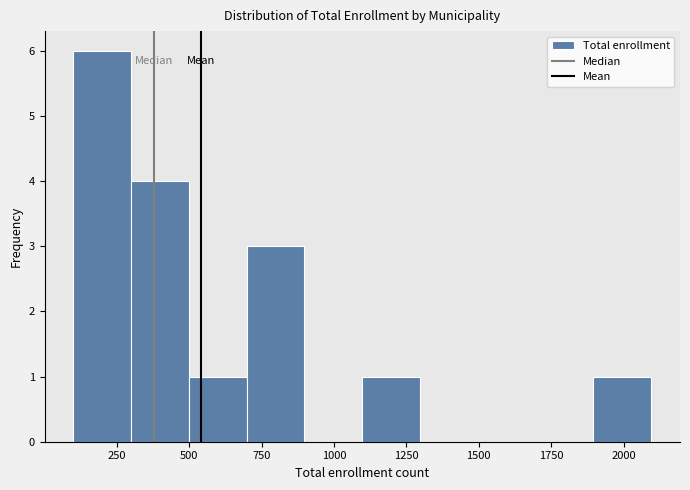

Around what value on the x-axis is the tallest bar? Give the approximate position of its centre, as read against the axis.

200